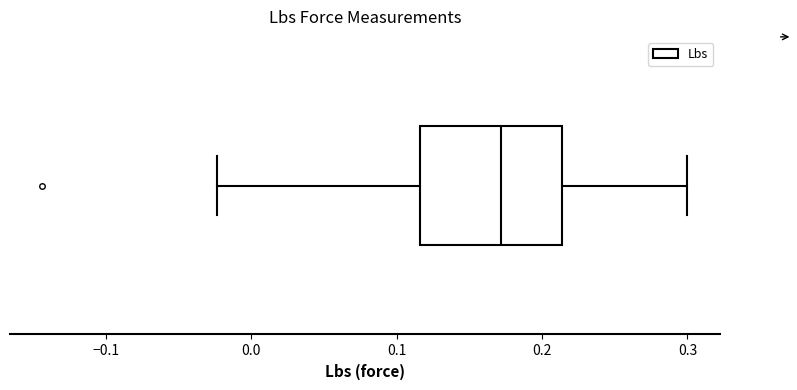

Where is the left edge of the box on the x-axis? The values are not printed on the chart, so give them approximately, as read against the axis.

0.12